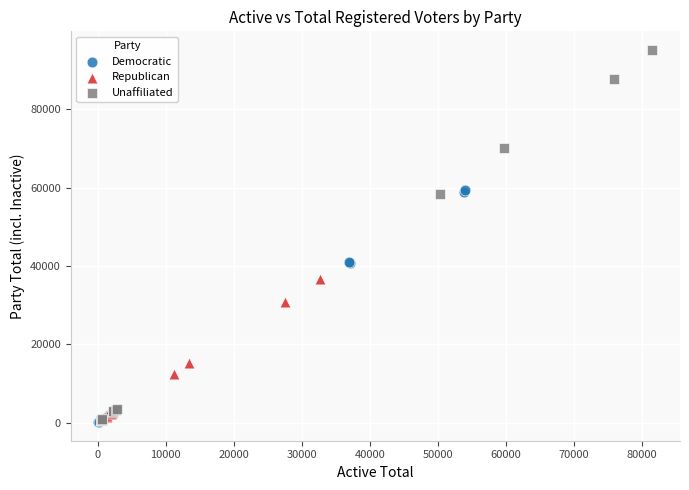

Which series has the largest Y range (max minus min)?

Unaffiliated